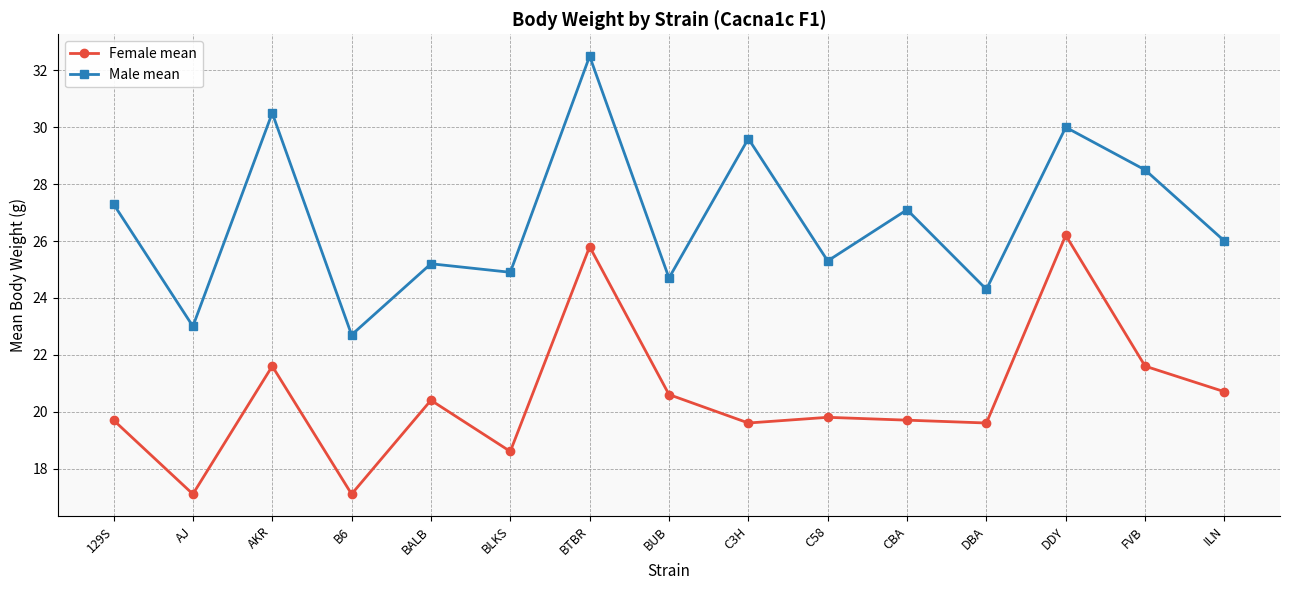

List the series in order of their peak value, lowest first.

Female mean, Male mean